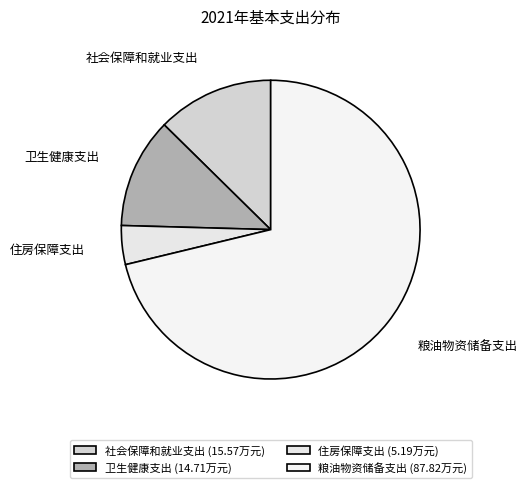

How many slices are in this pie chart?

4